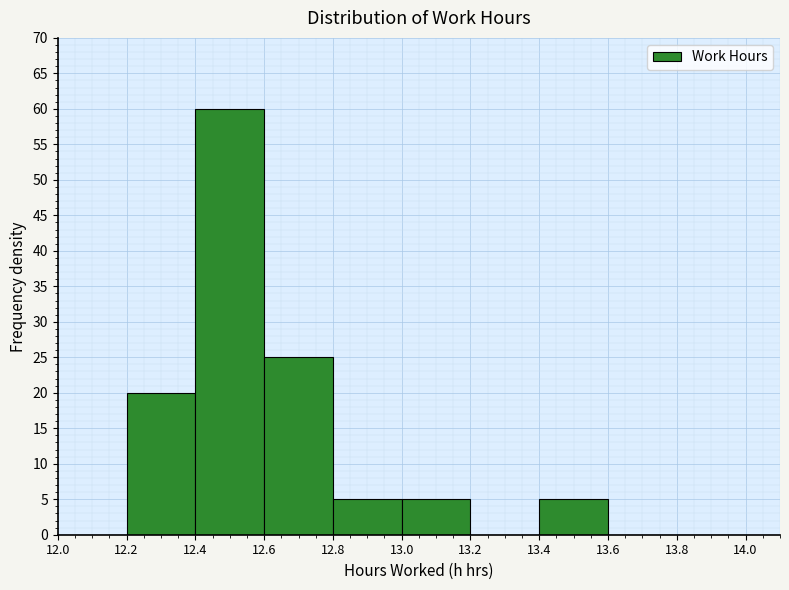

Reading left to right, transcribe this chart: for each bar, give the range it covers on the x-axis and its height. The values are not printed on the chart, so give them approximately, as read against the axis.

12.0 to 12.2: 0
12.2 to 12.4: 20
12.4 to 12.6: 60
12.6 to 12.8: 25
12.8 to 13.0: 5
13.0 to 13.2: 5
13.2 to 13.4: 0
13.4 to 13.6: 5
13.6 to 13.8: 0
13.8 to 14.0: 0